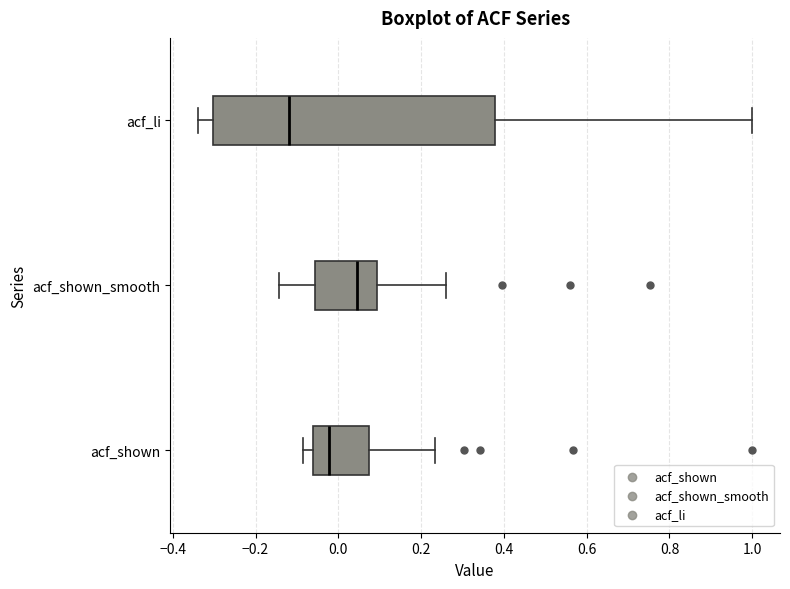

Reading bottom to top, read every box against the x-axis: the position of its median line, the range the box covers, and the ends of its whiskers. The values are not printed on the chart, so give them approximately, as read against the axis.

acf_shown: median -0.02, box -0.06 to 0.08, whiskers -0.08 to 0.24
acf_shown_smooth: median 0.04, box -0.06 to 0.10, whiskers -0.14 to 0.26
acf_li: median -0.12, box -0.30 to 0.38, whiskers -0.34 to 1.00